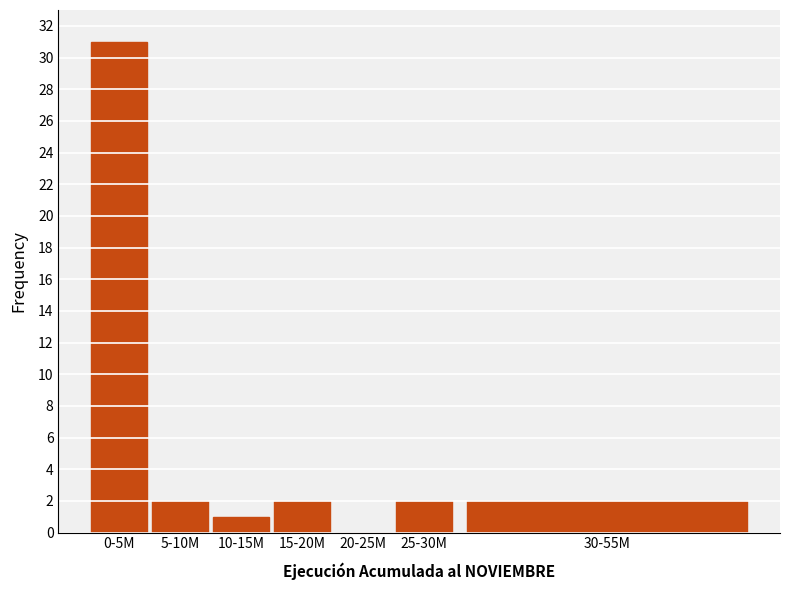

Reading left to right, extract all data points from this chart.

0-5M=31	5-10M=2	10-15M=1	15-20M=2	20-25M=0	25-30M=2	30-55M=2